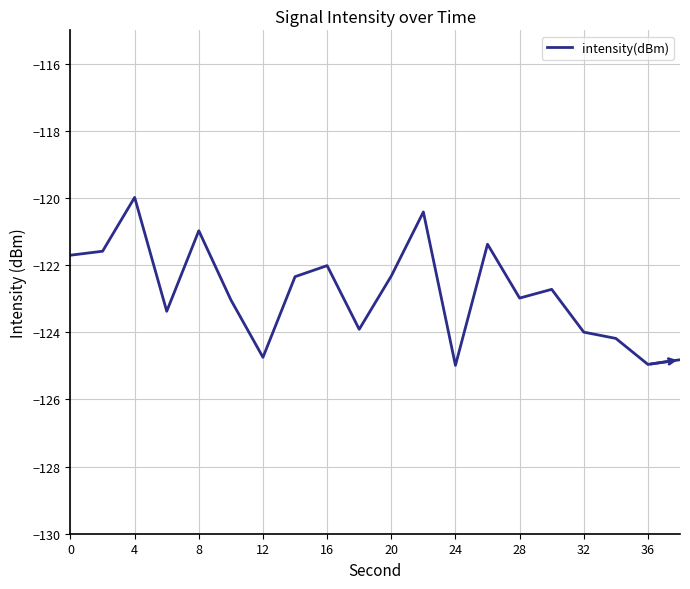

What is the difference between the maximum and minimum values?

5.0